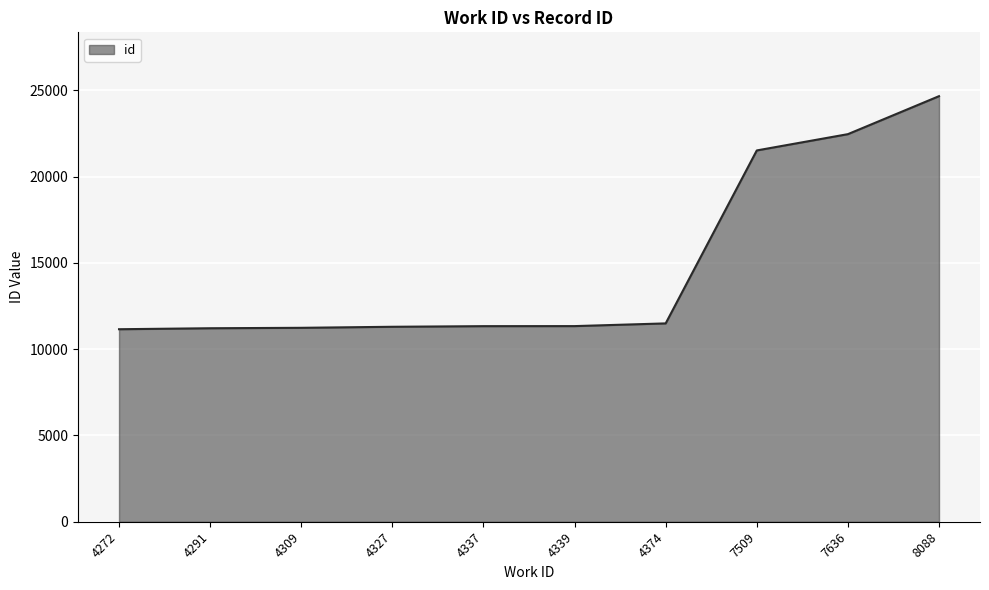

True or false: the data shows 7767 at 4272.

False